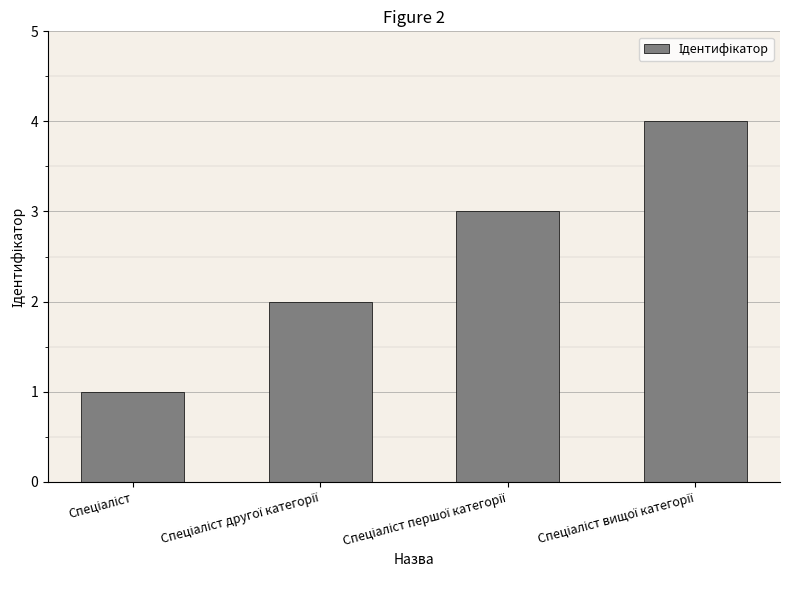

What is the maximum value shown in the chart?

4